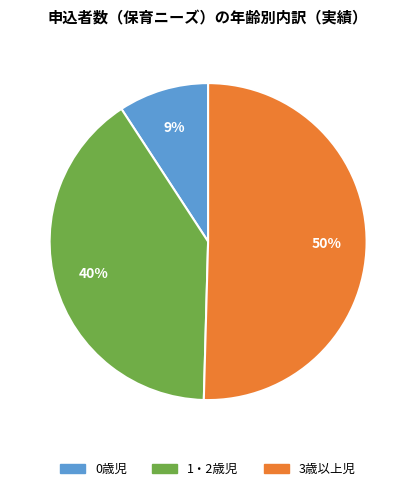

Is the sum of 3歳以上児 and 1・2歳児 greater than half?

Yes